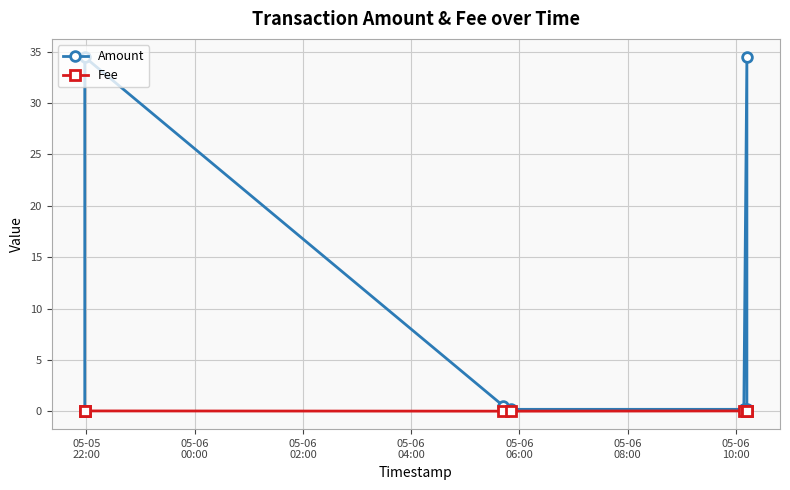

Between 05-05
22:00 and 05-06
10:00, which is larger?

05-06
10:00